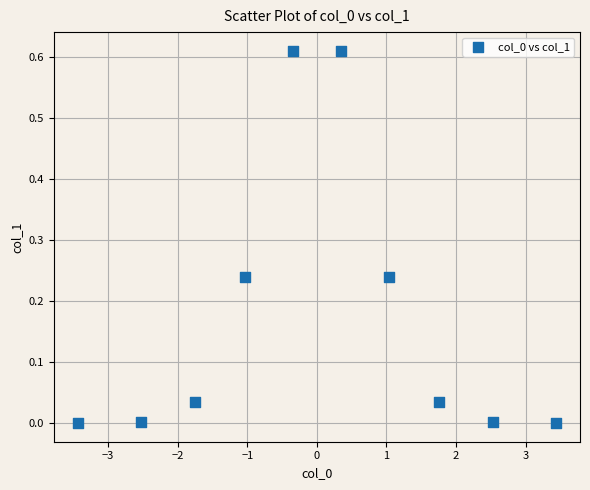

What is the range of X values (max minus min)?

6.9